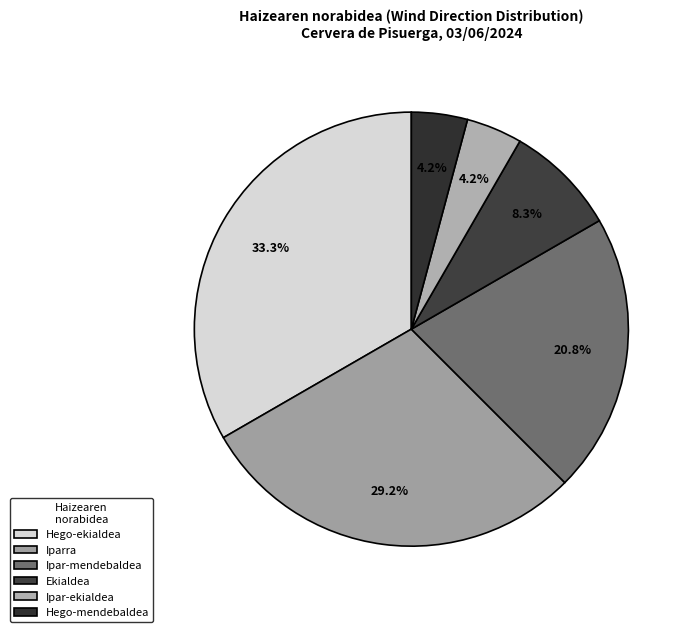

How many segments does this pie chart have?

6